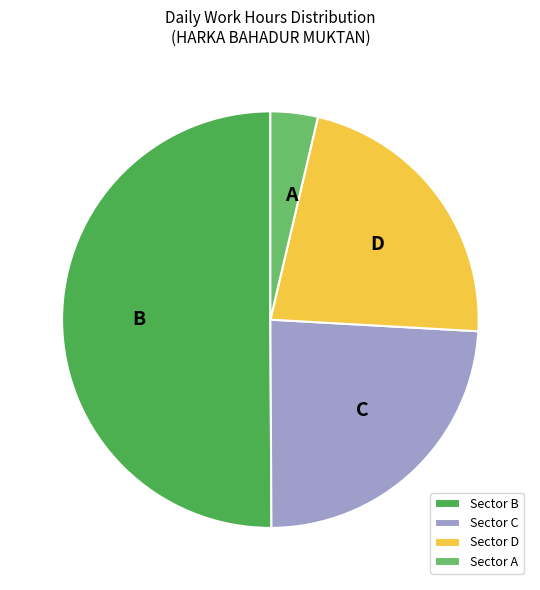

Is it true that C is 24% of the pie?

True